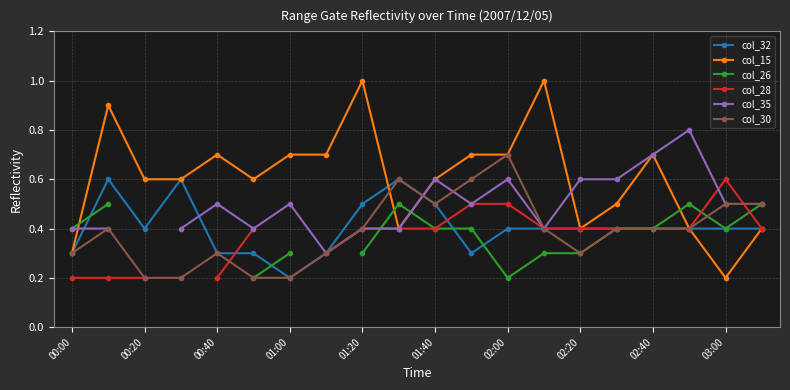

Rank the series by their maximum value, from highest to lowest.

col_15, col_35, col_30, col_32, col_28, col_26